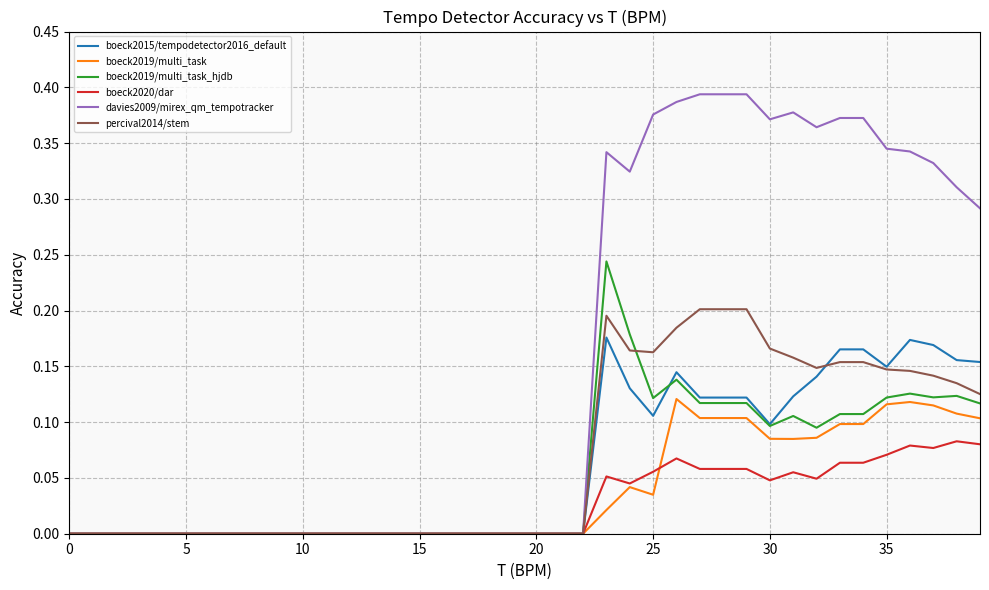

Count the boeck2015/tempodetector2016_default values in the range 0 to 1.

40